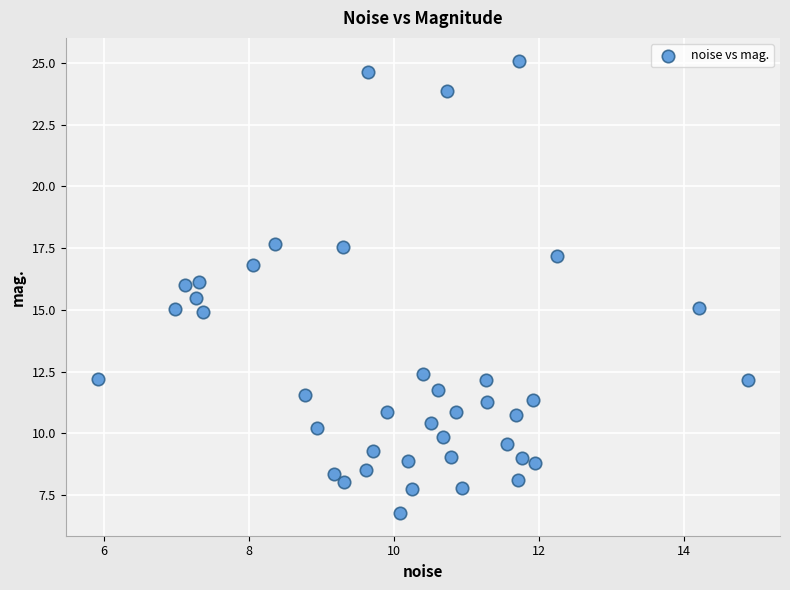

What is the range of Y values (max minus min)?

18.3